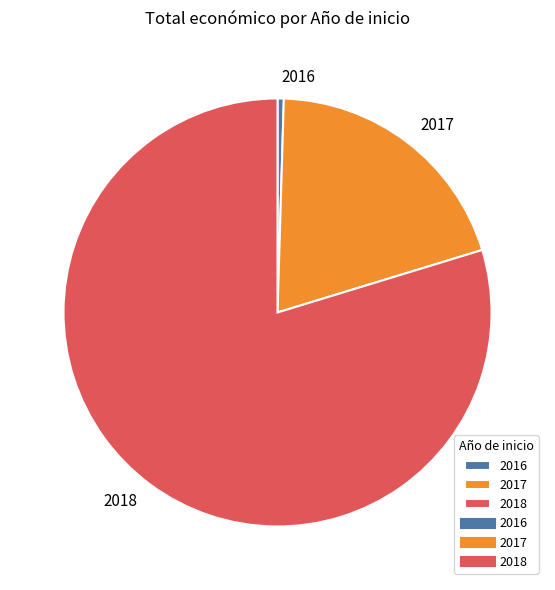

Which category has the biggest portion of the pie?

2018